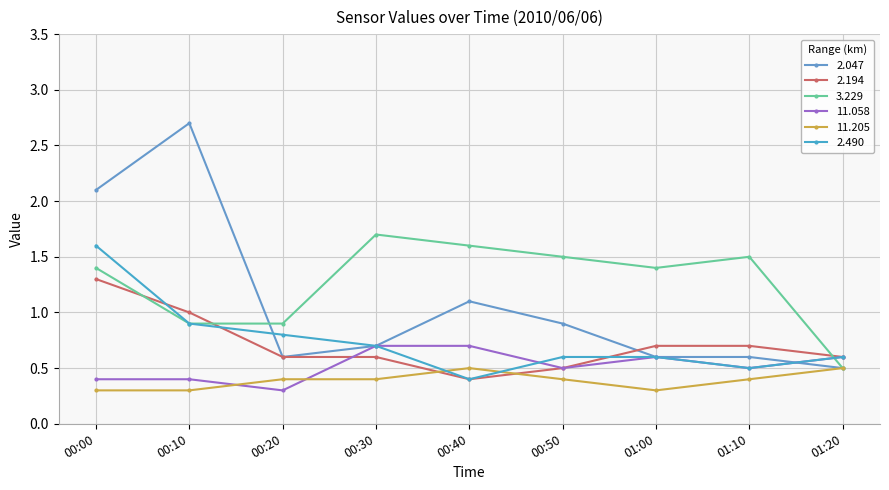

What is the sum of all 3.229 values?

11.4